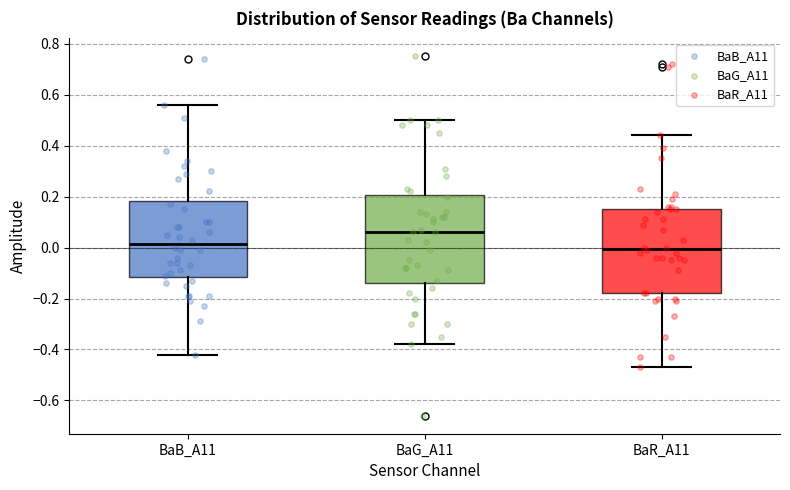

Reading left to right, read every box against the y-axis: the position of its median line, the range the box covers, and the ends of its whiskers. The values are not printed on the chart, so give them approximately, as read against the axis.

BaB_A11: median 0.02, box -0.12 to 0.18, whiskers -0.42 to 0.56
BaG_A11: median 0.06, box -0.14 to 0.20, whiskers -0.38 to 0.50
BaR_A11: median 0.00, box -0.18 to 0.16, whiskers -0.46 to 0.44